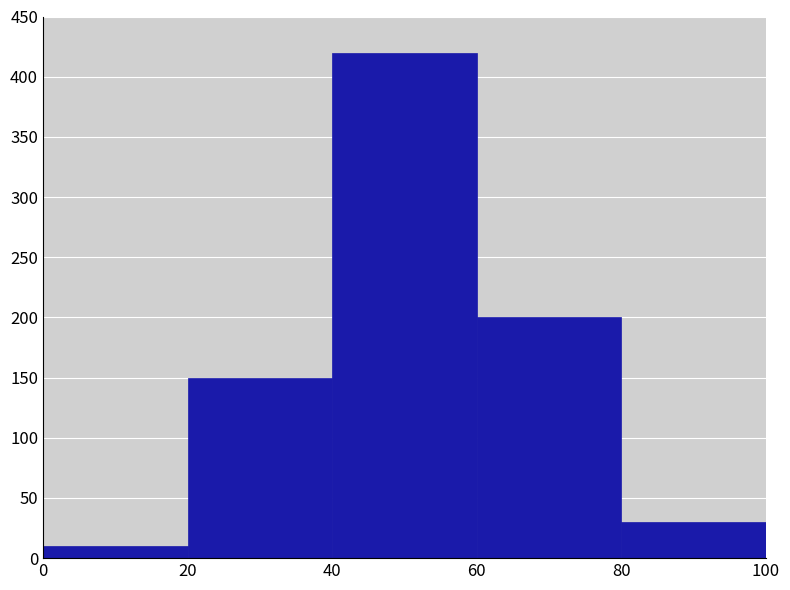

How tall is the bar that spans 0 to 20 on the x-axis? The values are not printed on the chart, so give them approximately, as read against the axis.

10